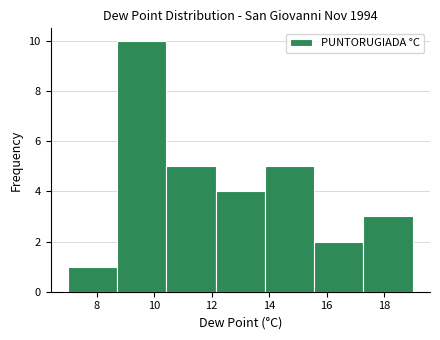

Which range on the x-axis has the tallest bar?

8.8 to 10.4